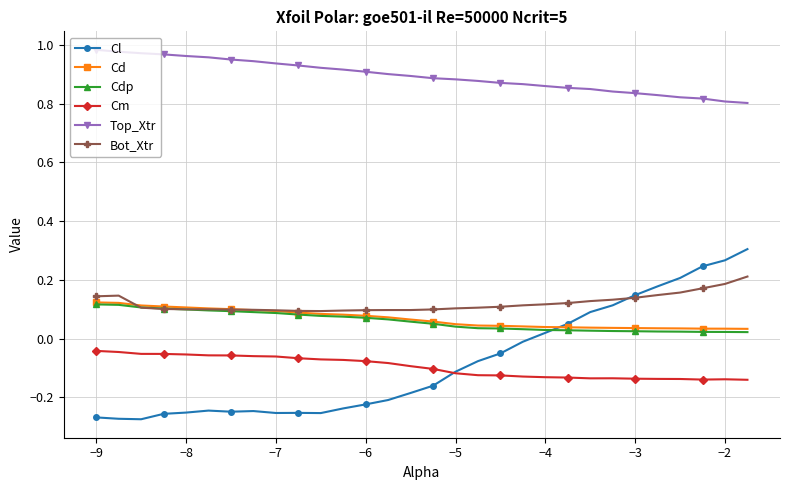

True or false: Cl has more than 0 points higher than both neighbors.

True